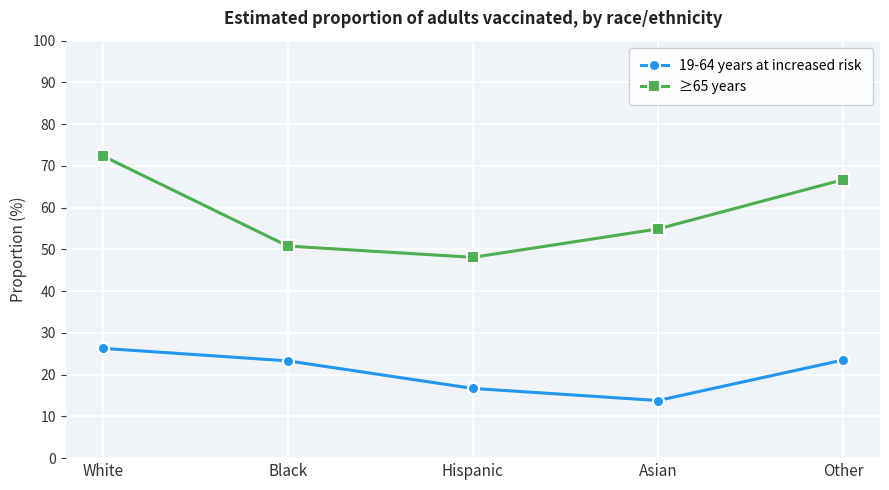

Which label corresponds to the smallest value in the chart?

Asian